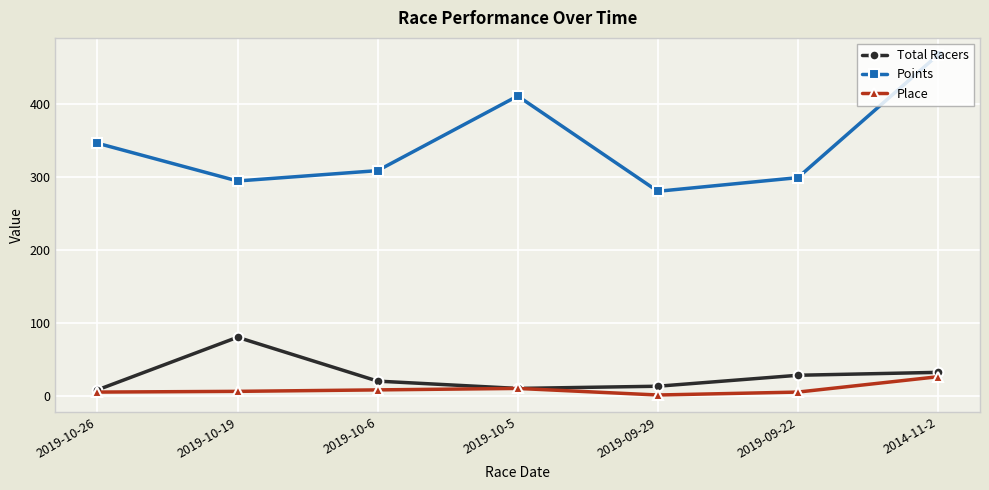

Does the chart have visible grid lines?

Yes